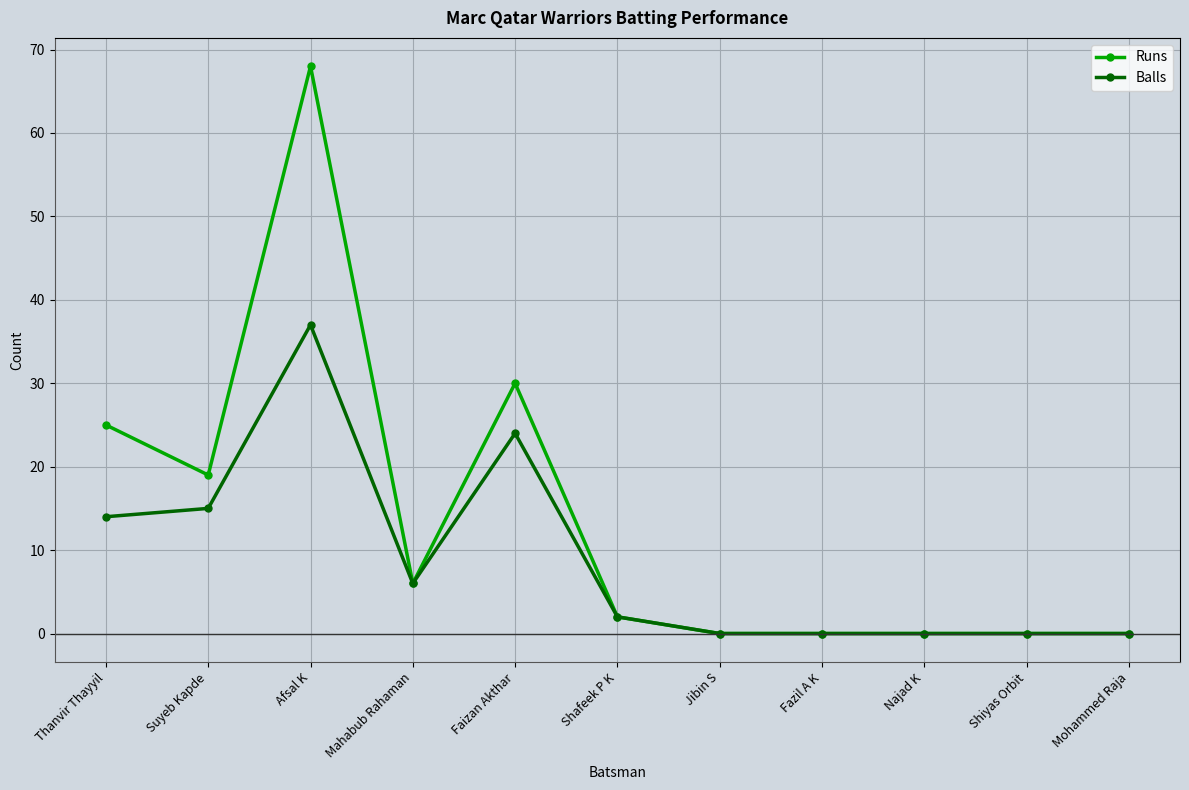

How many categories are shown in the chart?

11